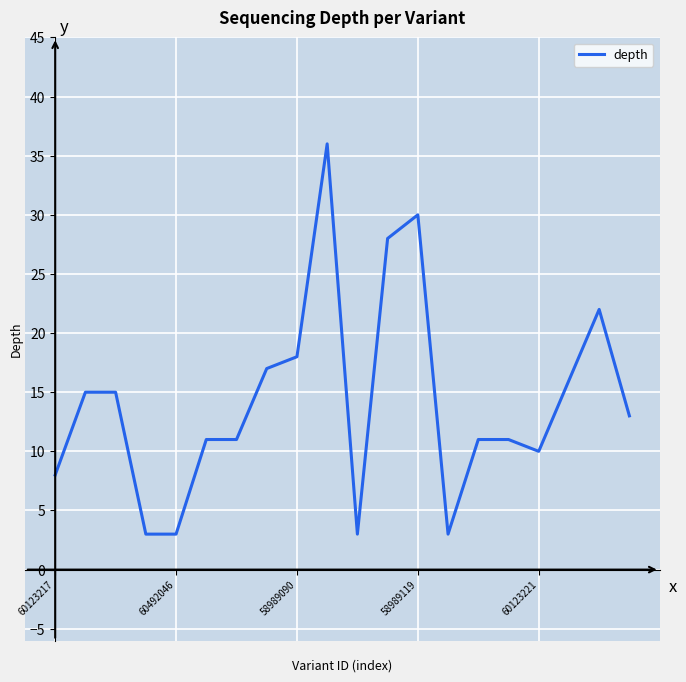

How many categories are shown in the chart?

20